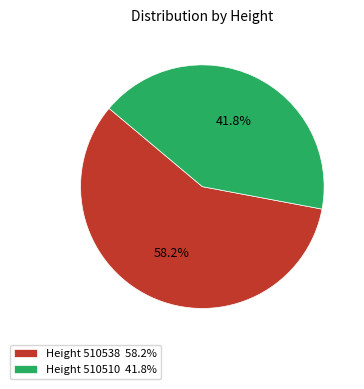

Is there any slice that represents more than half of the pie?

Yes